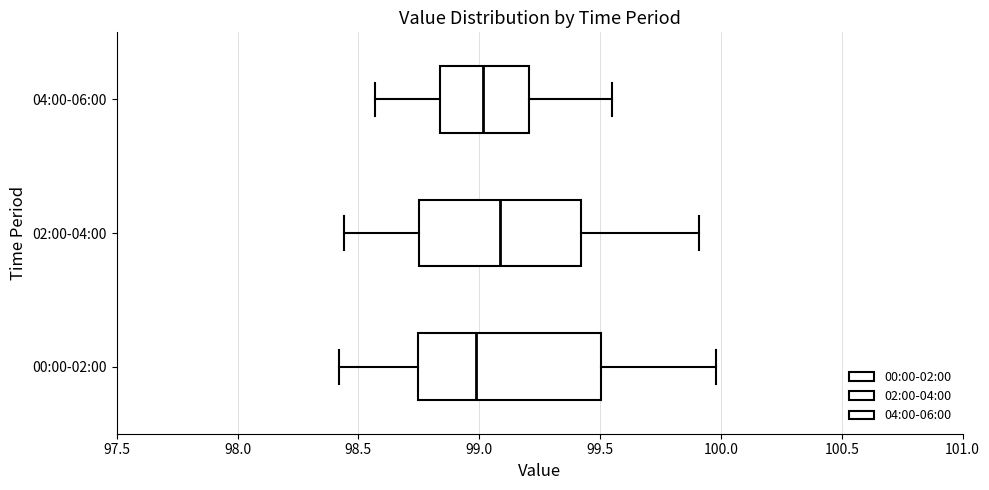

Reading bottom to top, read every box against the x-axis: the position of its median line, the range the box covers, and the ends of its whiskers. The values are not printed on the chart, so give them approximately, as read against the axis.

00:00-02:00: median 99.00, box 98.75 to 99.50, whiskers 98.40 to 100.00
02:00-04:00: median 99.10, box 98.75 to 99.40, whiskers 98.45 to 99.90
04:00-06:00: median 99.00, box 98.85 to 99.20, whiskers 98.55 to 99.55